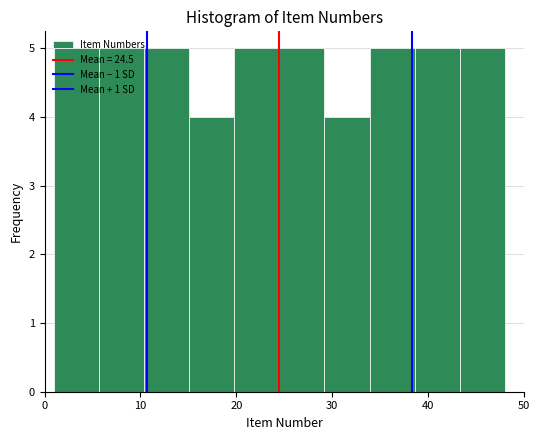

Reading left to right, transcribe this chart: for each bar, give the range it covers on the x-axis and its height. Neither the bar edges nor the heights are printed on the chart, so give them approximately, as read against the axes.

1.0 to 5.7: 5
5.7 to 10.4: 5
10.4 to 15.1: 5
15.1 to 19.8: 4
19.8 to 24.5: 5
24.5 to 29.2: 5
29.2 to 33.9: 4
33.9 to 38.6: 5
38.6 to 43.3: 5
43.3 to 48.0: 5